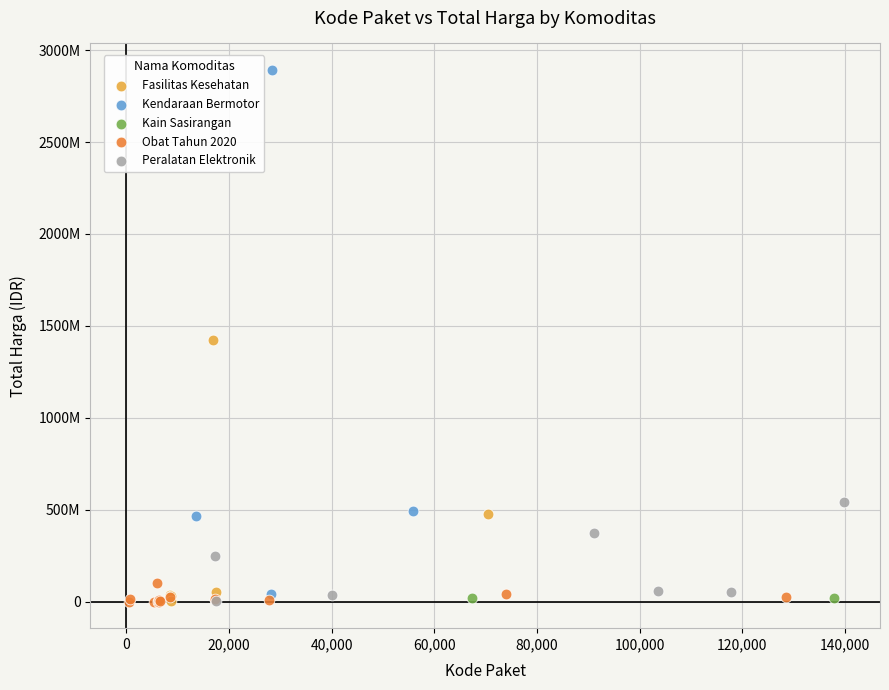

What are all the series names shown in the legend?

Fasilitas Kesehatan, Kendaraan Bermotor, Kain Sasirangan, Obat Tahun 2020, Peralatan Elektronik